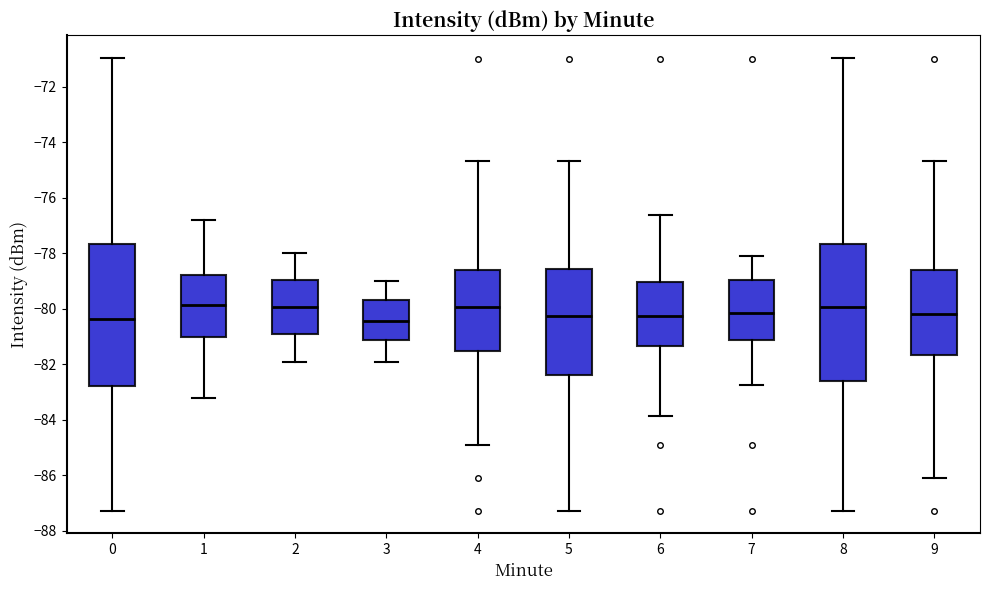

Reading left to right, read every box against the y-axis: the position of its median line, the range the box covers, and the ends of its whiskers. The values are not printed on the chart, so give them approximately, as read against the axis.

0: median -80.4, box -82.8 to -77.6, whiskers -87.2 to -71.0
1: median -79.8, box -81.0 to -78.8, whiskers -83.2 to -76.8
2: median -80.0, box -81.0 to -79.0, whiskers -81.8 to -78.0
3: median -80.4, box -81.2 to -79.6, whiskers -81.8 to -79.0
4: median -80.0, box -81.6 to -78.6, whiskers -85.0 to -74.6
5: median -80.2, box -82.4 to -78.6, whiskers -87.2 to -74.6
6: median -80.2, box -81.4 to -79.0, whiskers -83.8 to -76.6
7: median -80.2, box -81.2 to -79.0, whiskers -82.8 to -78.0
8: median -80.0, box -82.6 to -77.6, whiskers -87.2 to -71.0
9: median -80.2, box -81.6 to -78.6, whiskers -86.0 to -74.6